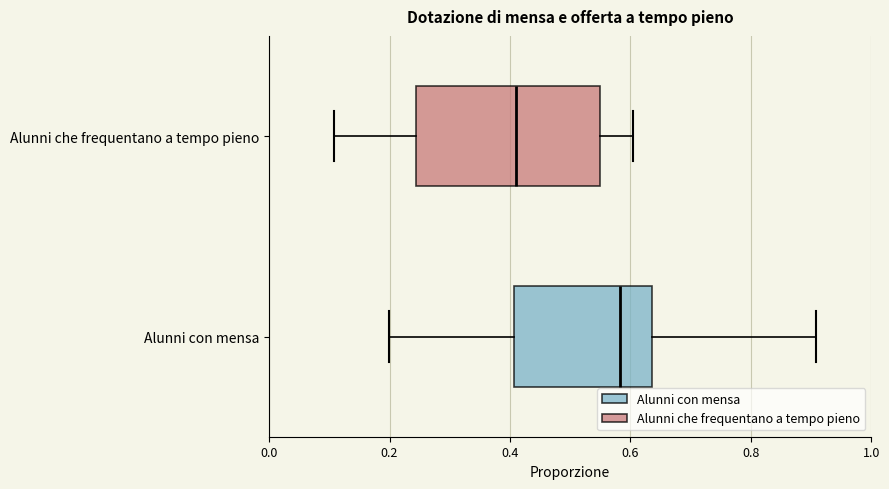

Comparing the boxes themselves (not the whiskers), which one is the widest?

Alunni che frequentano a tempo pieno